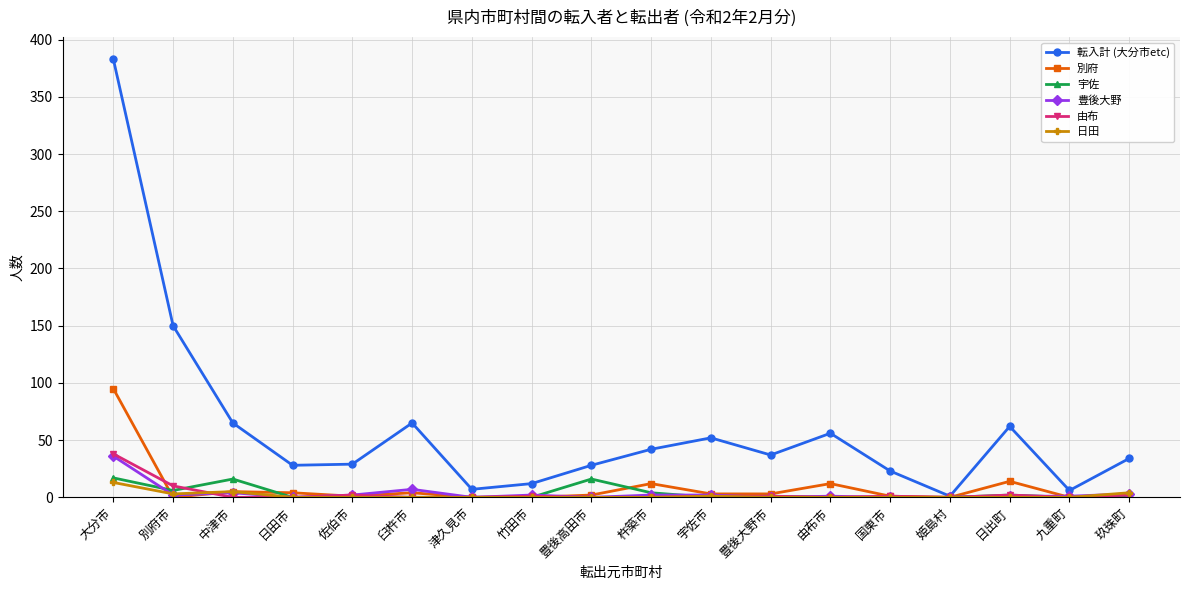

At which label does 転入計 (大分市etc) reach its peak?

大分市